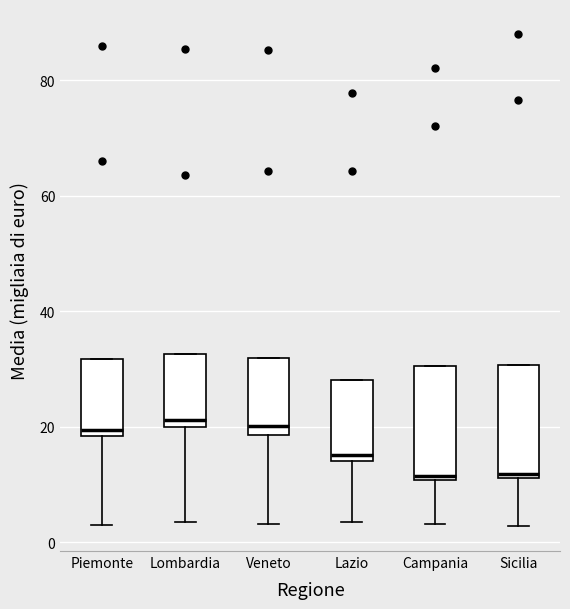

Reading left to right, read every box against the y-axis: the position of its median line, the range the box covers, and the ends of its whiskers. The values are not printed on the chart, so give them approximately, as read against the axis.

Piemonte: median 20, box 18 to 32, whiskers 2 to 32
Lombardia: median 22, box 20 to 32, whiskers 4 to 32
Veneto: median 20, box 18 to 32, whiskers 4 to 32
Lazio: median 16, box 14 to 28, whiskers 4 to 28
Campania: median 12, box 10 to 30, whiskers 4 to 30
Sicilia: median 12 (just above the box's lower edge), box 12 to 30, whiskers 2 to 30